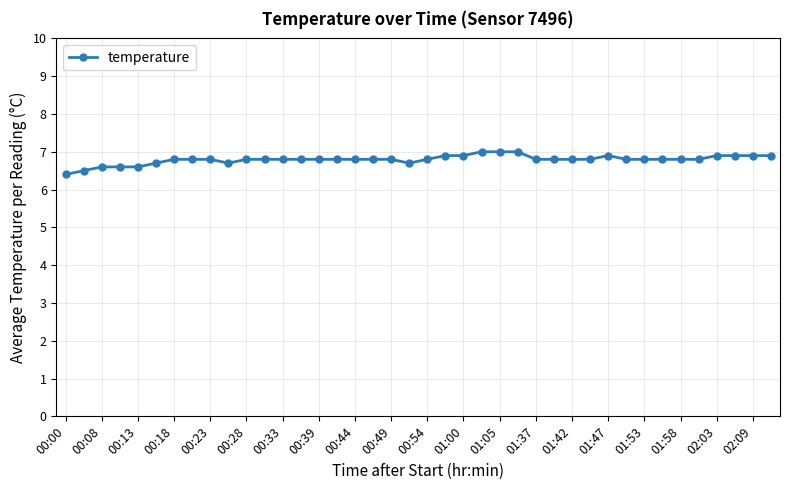

What is the value of the 13th point from the left?

6.8